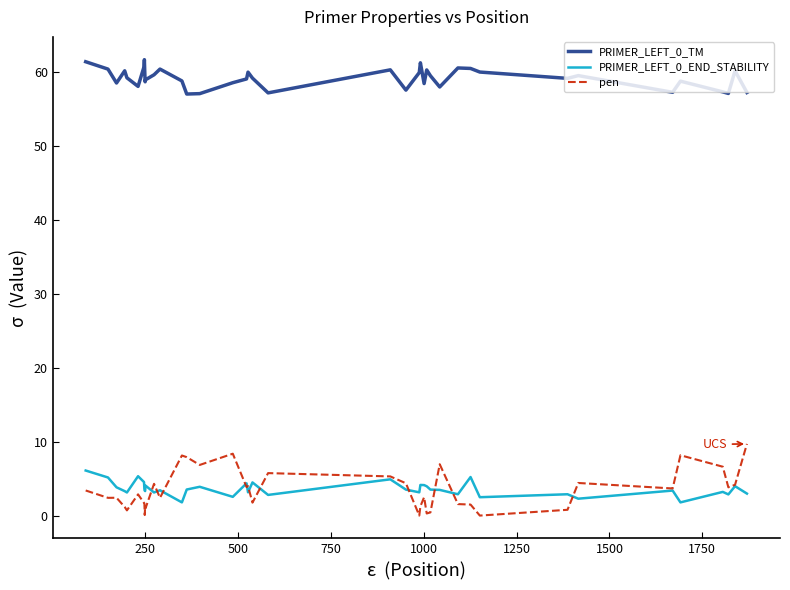

Which series has the widest spread of values?

pen